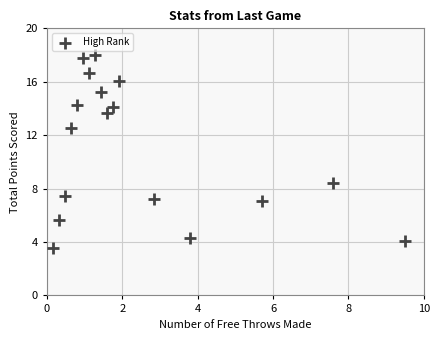

What Y value in the scatter plot is closest to 10?

8.4